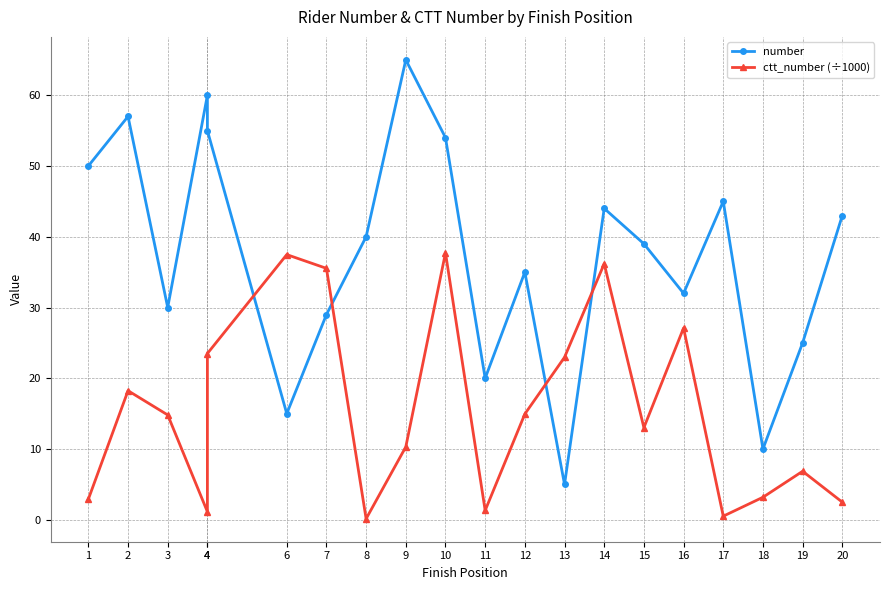

Read the number value at 8.

40.0